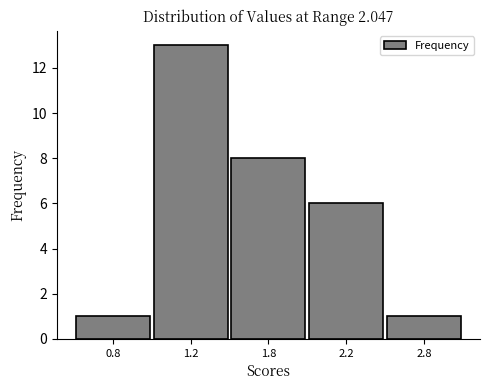

Reading left to right, what are all the values shown in this chart?

1	13	8	6	1